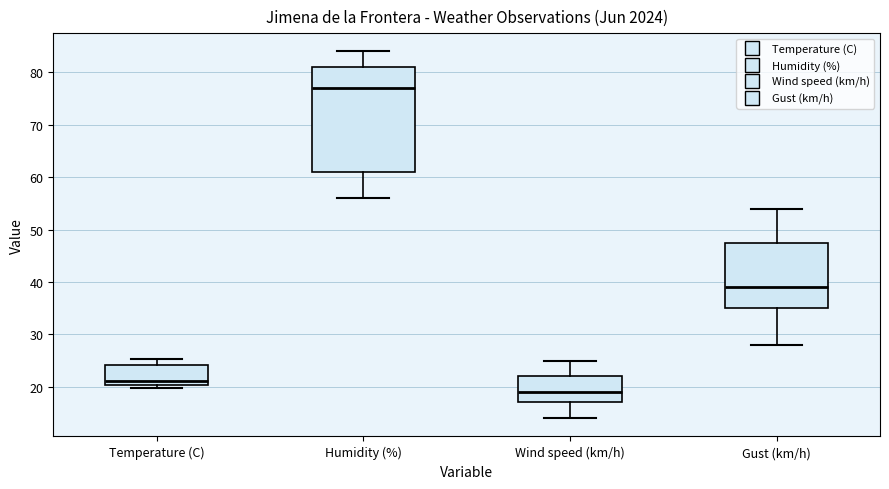

Reading left to right, transcribe this box plot: for each box, give where its median line is, the range the box spans, and where its two whiskers end, as read against the y-axis. The values are not printed on the chart, so give them approximately, as read against the axis.

Temperature (C): median 21, box 20 to 24, whiskers 20 (just below the box's lower edge) to 25
Humidity (%): median 77, box 61 to 81, whiskers 56 to 84
Wind speed (km/h): median 19, box 17 to 22, whiskers 14 to 25
Gust (km/h): median 39, box 35 to 48, whiskers 28 to 54